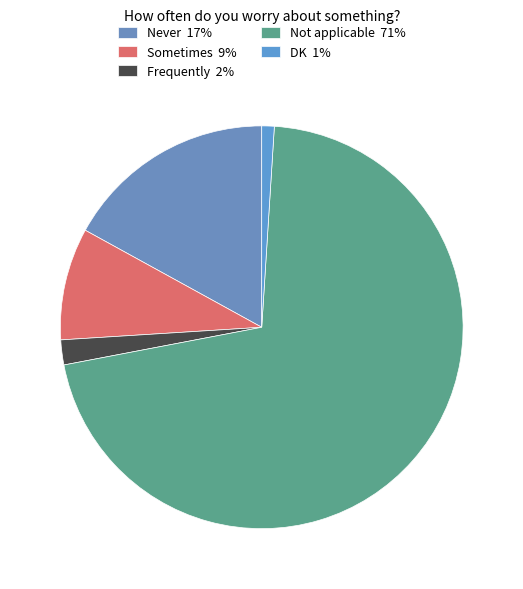

How many segments does this pie chart have?

5